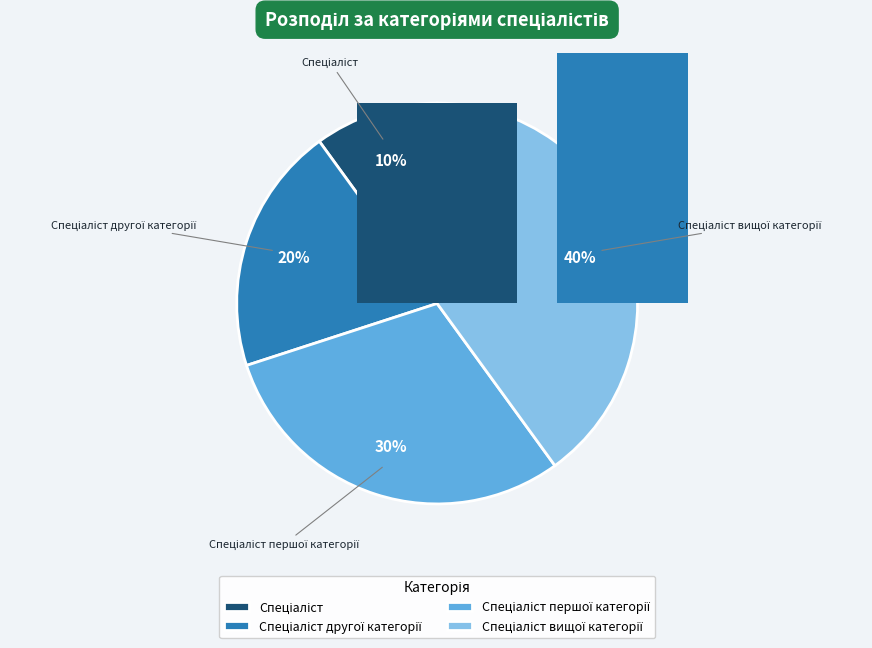

Count the number of slices in the pie.

4